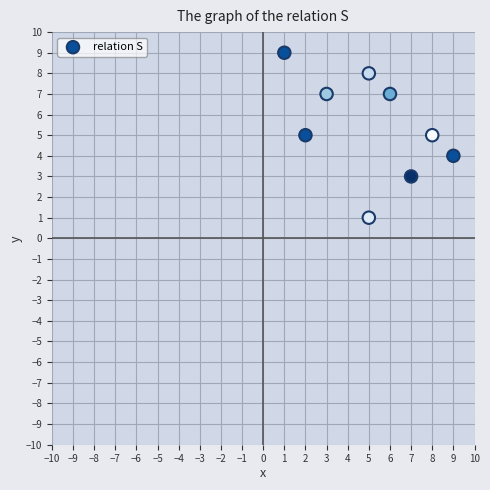

What is the average X value?

5